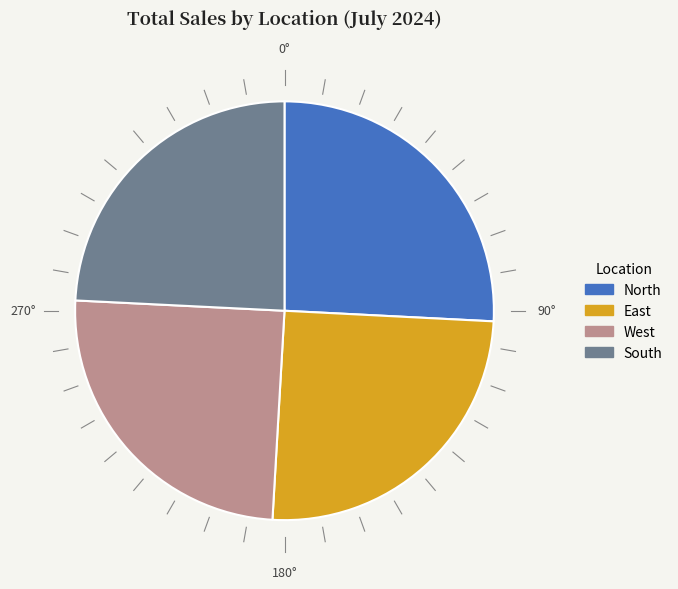

What is the smallest slice in the pie chart?

South